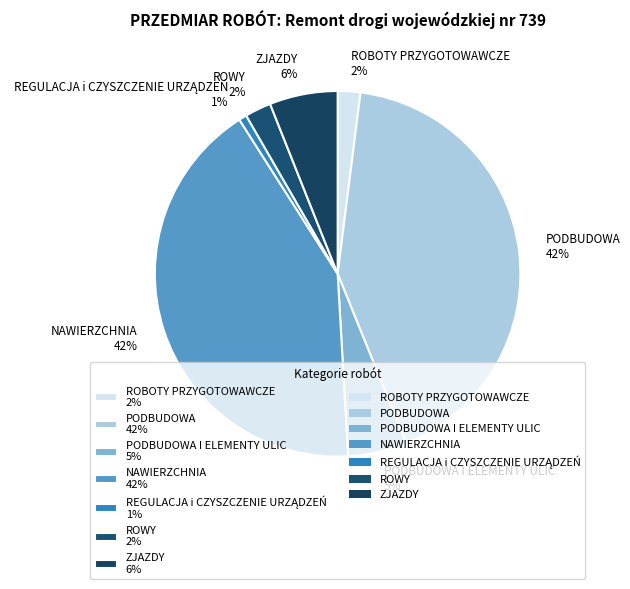

Between PODBUDOWA I ELEMENTY ULIC 5% and NAWIERZCHNIA 42%, which is larger?

NAWIERZCHNIA 42%